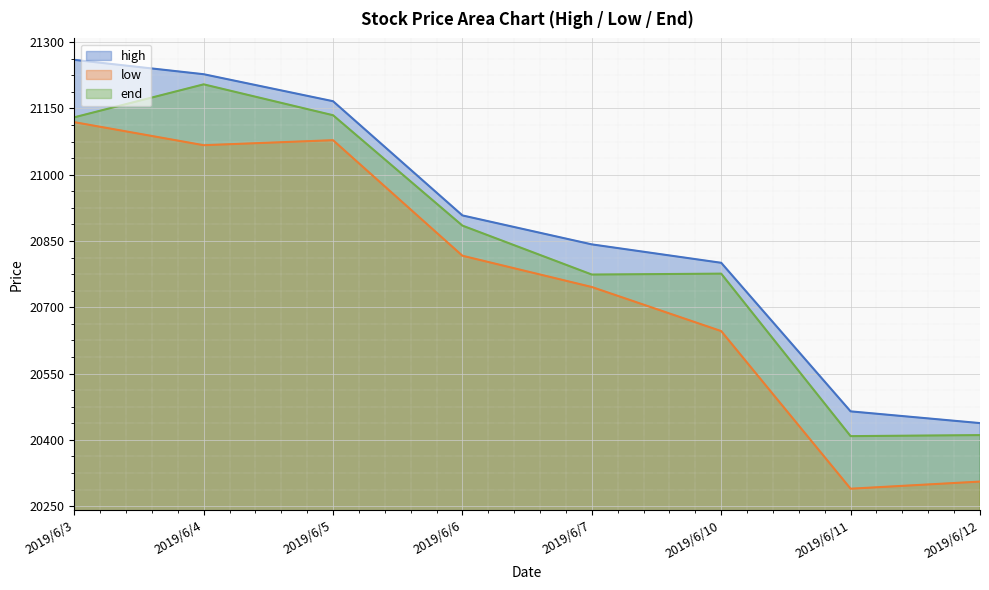

True or false: end has more than 2 points higher than both neighbors.

False